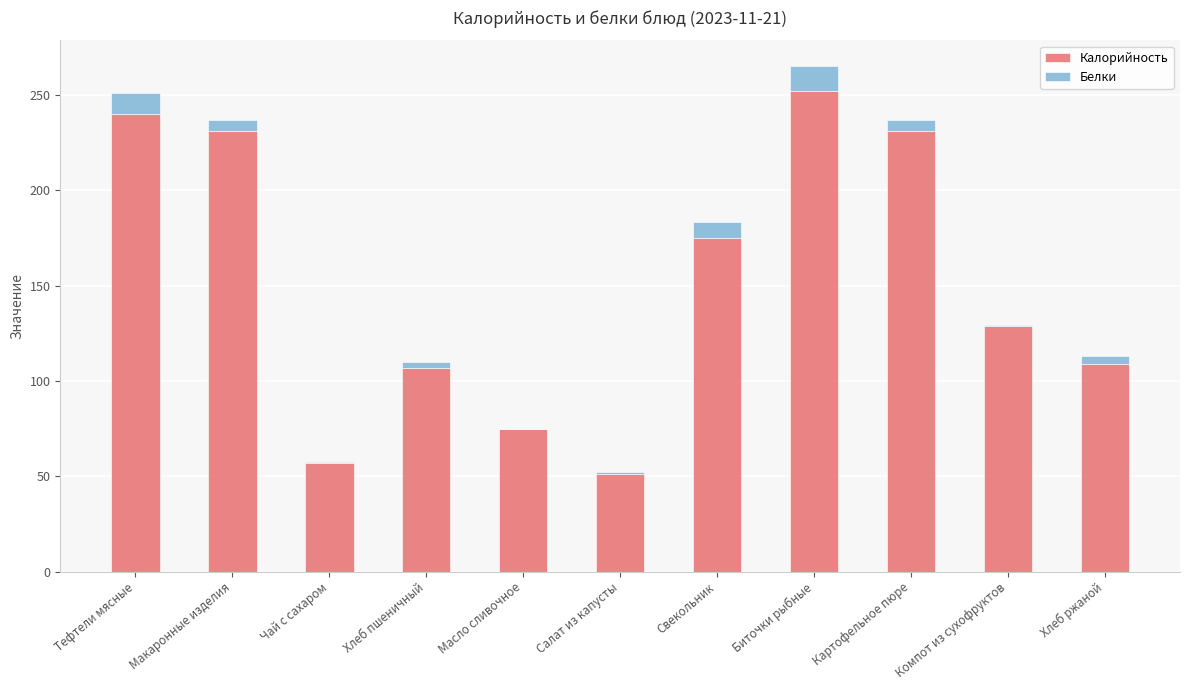

What is the approximate value of Калорийность at Тефтели мясные?

240.0